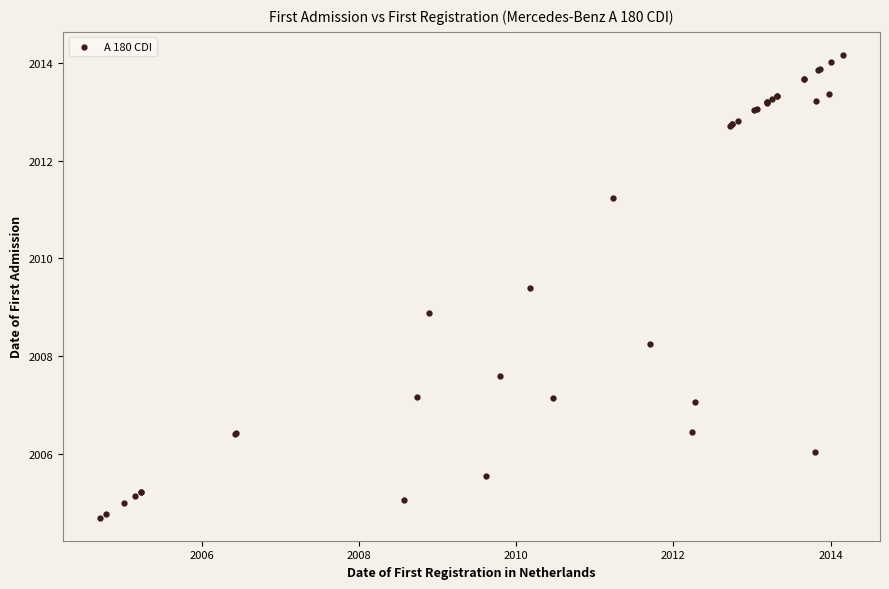

What Y value in the scatter plot is closest to 2009?

2008.9